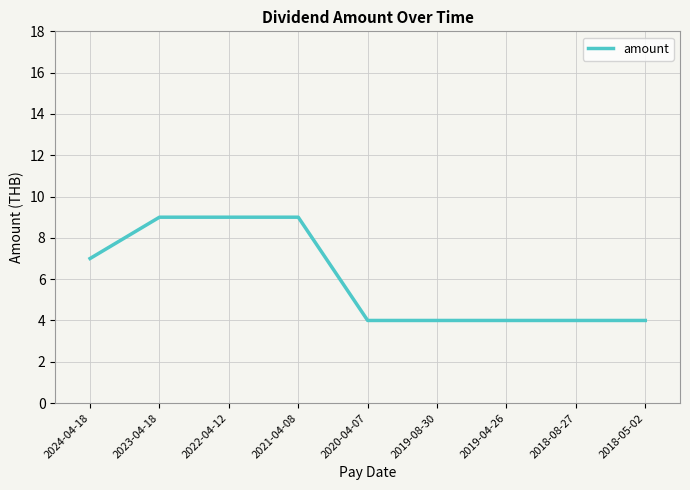

What position from the left is 2024-04-18?

1